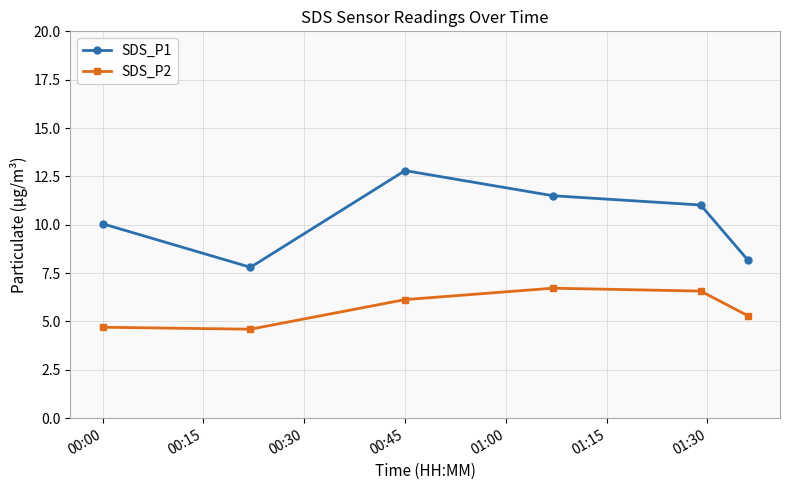

True or false: SDS_P2 and SDS_P1 cross at least once.

False